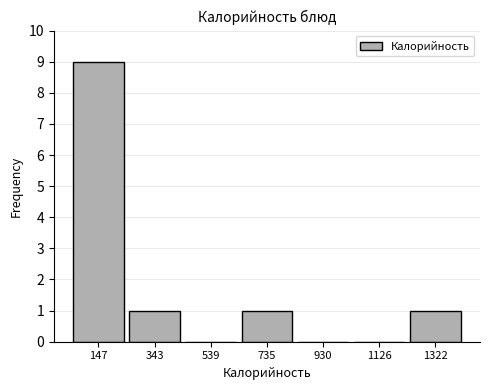

Reading right to left, what are all the values shown in this chart?

1322=1	1126=0	930=0	735=1	539=0	343=1	147=9